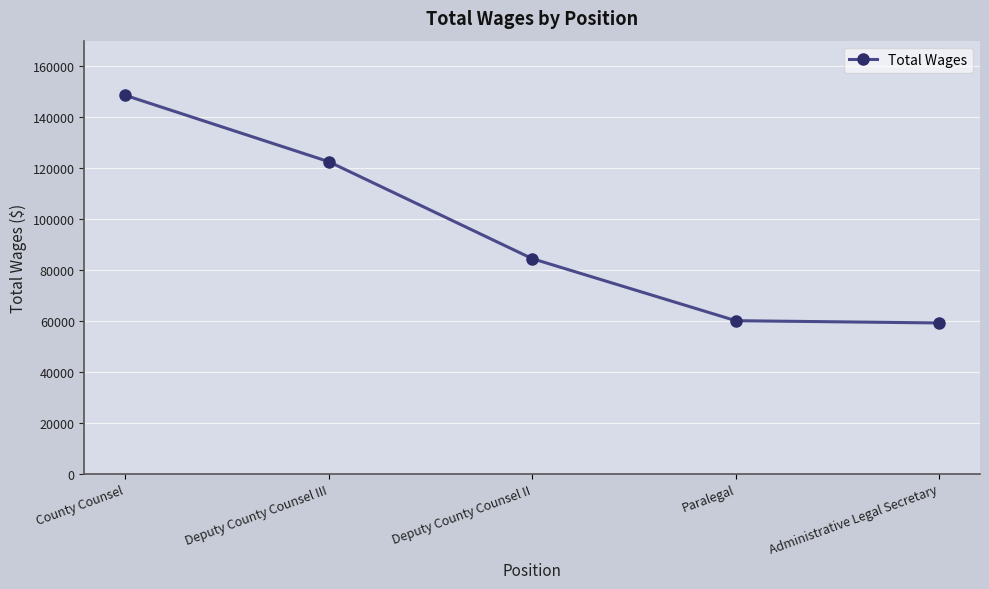

At which label does the data first exceed 84425?

County Counsel